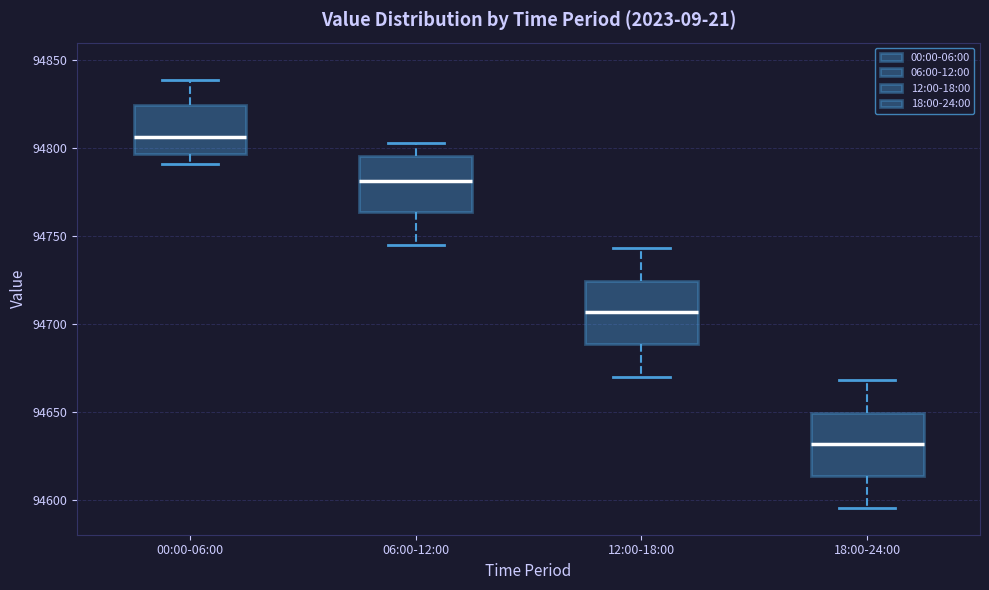

Which box has the highest median line?

00:00-06:00